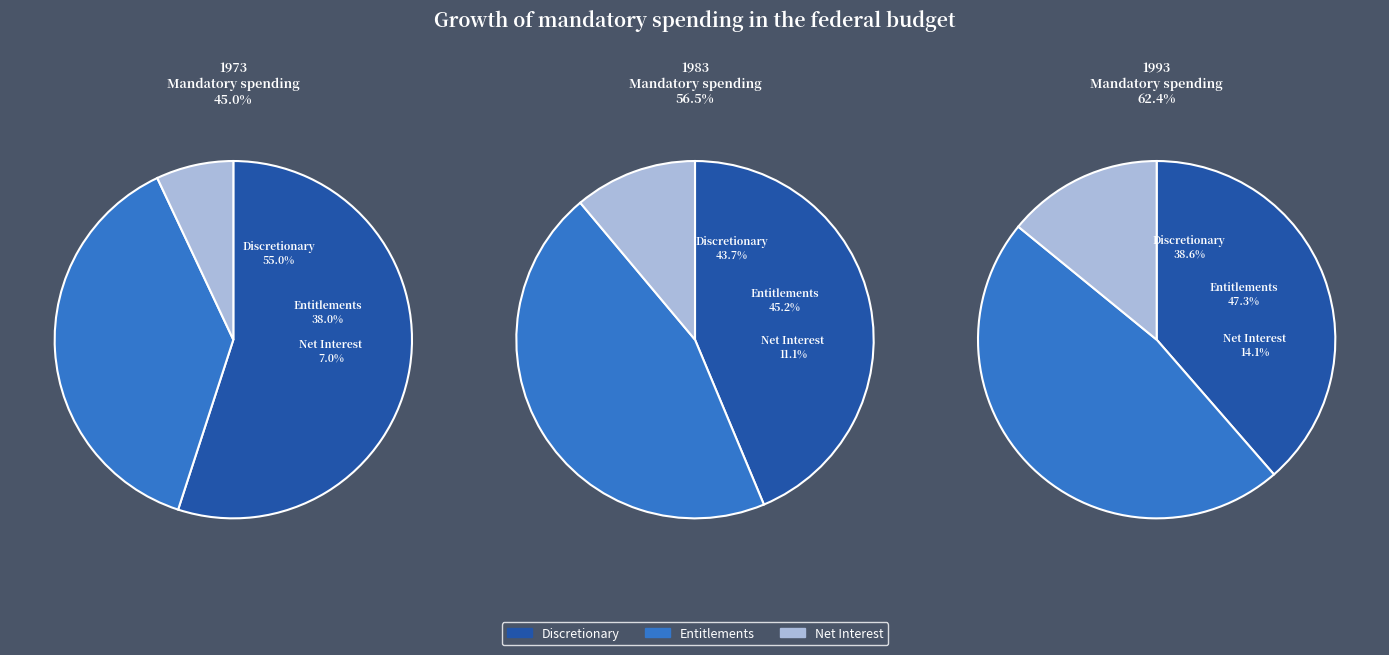

What is the total percentage of 2 and 1?

59.9%